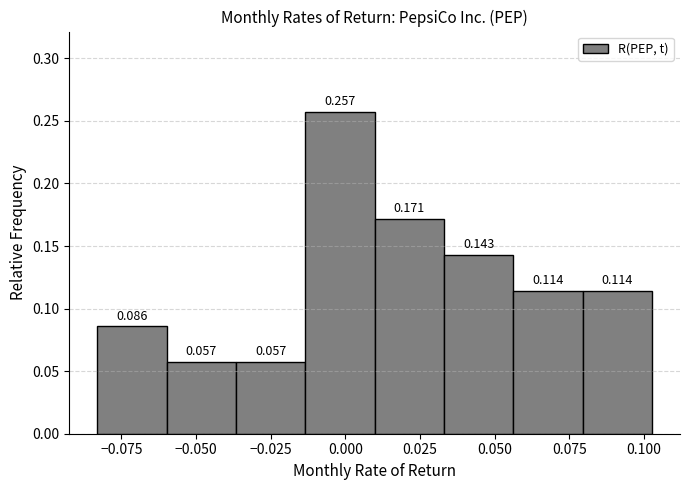

Reading left to right, transcribe this chart: for each bar, give the range it covers on the x-axis and its height. The bar edges are not printed on the chart, so give them approximately, as read against the axis.

-0.085 to -0.060: 0.086
-0.060 to -0.035: 0.057
-0.035 to -0.015: 0.057
-0.015 to 0.010: 0.257
0.010 to 0.035: 0.171
0.035 to 0.055: 0.143
0.055 to 0.080: 0.114
0.080 to 0.105: 0.114